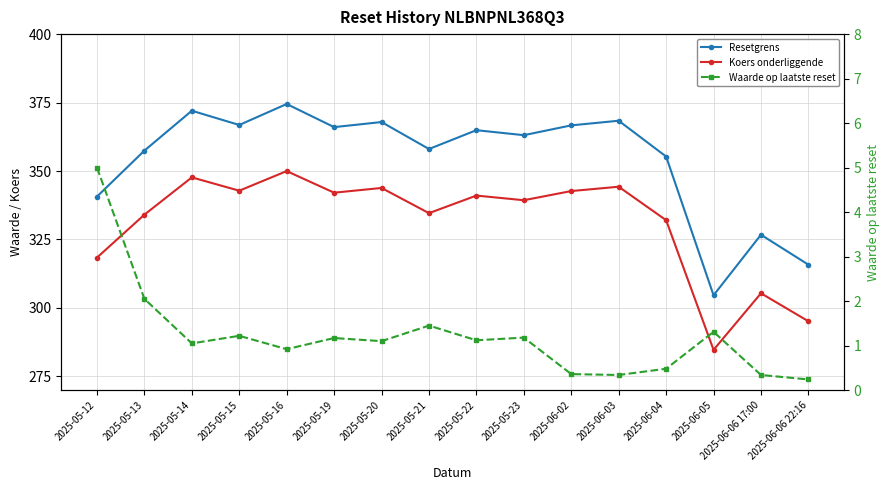

What is the difference between the Waarde op laatste reset values at 2025-05-21 and 2025-06-02?

1.1